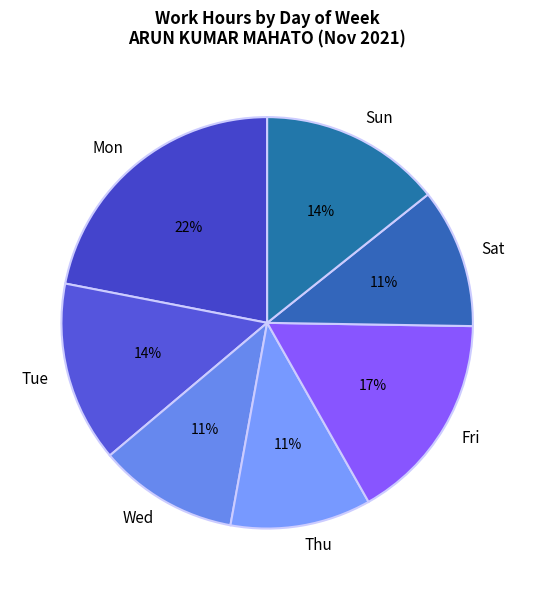

The Wed slice represents 11% of the pie. True or false?

True